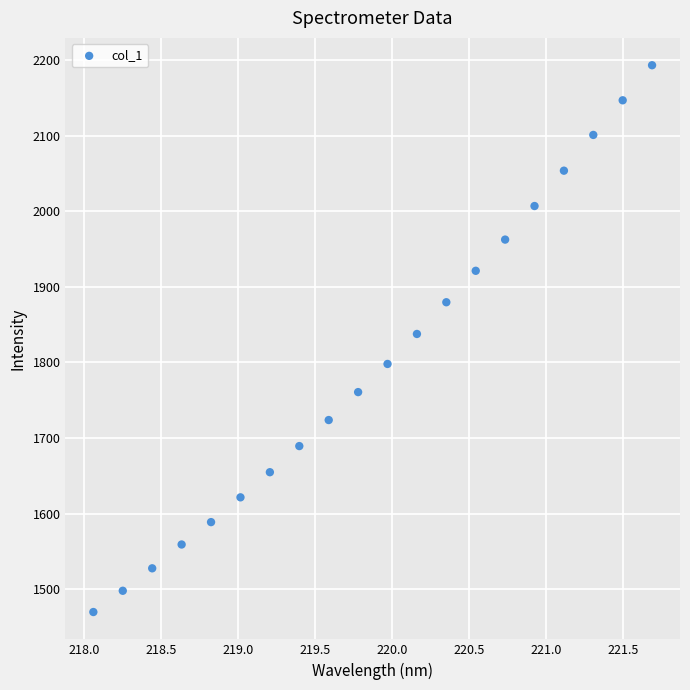

What is the range of Y values (max minus min)?

723.5